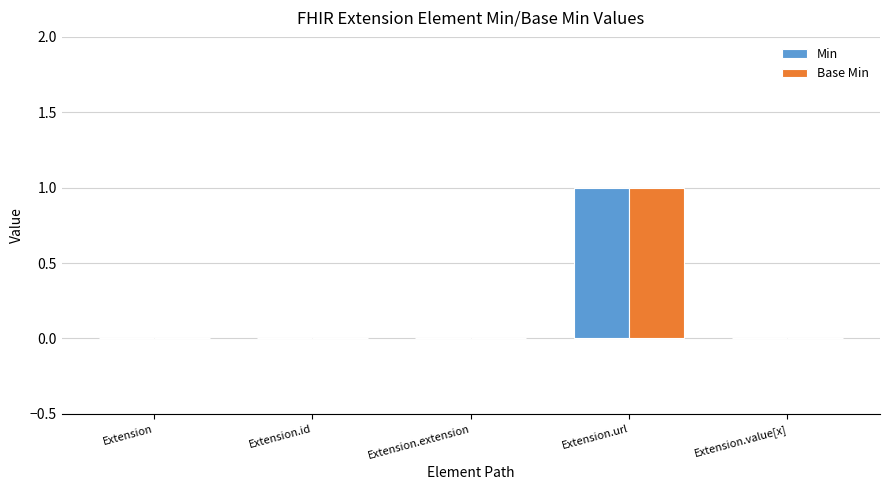

Is the value of Base Min at Extension.url greater than the value of Min at Extension.extension?

Yes